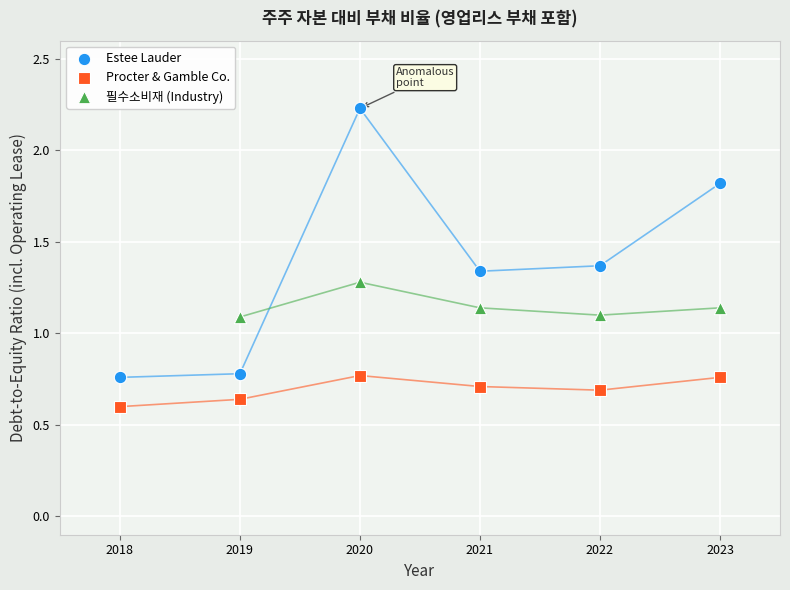

Which series reaches the maximum Y coordinate?

Estee Lauder